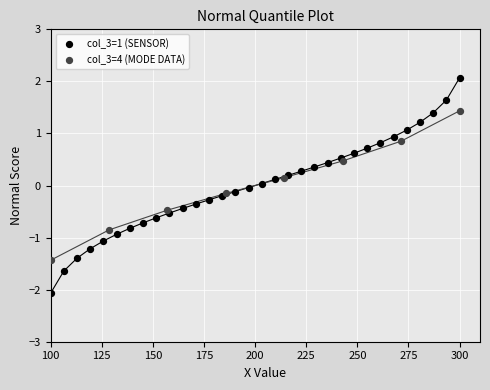

Which series contains the highest Y value?

col_3=1 (SENSOR)